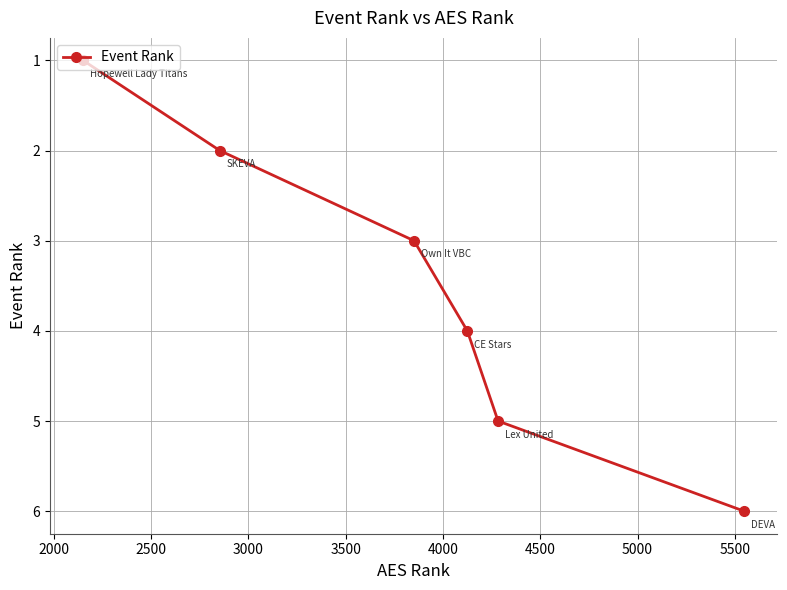

How many lines are shown in the chart?

1